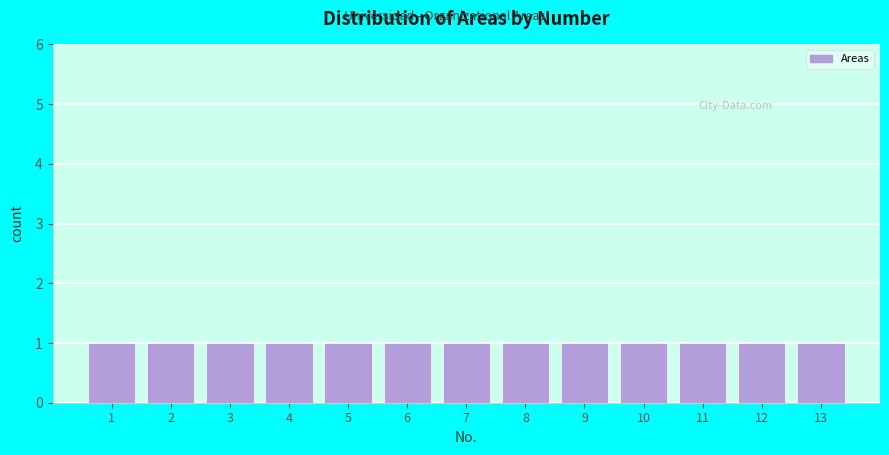

Reading left to right, transcribe this chart: for each bar, give the range it covers on the x-axis and its height. The values are not printed on the chart, so give them approximately, as read against the axis.

0.5 to 1.5: 1
1.5 to 2.5: 1
2.5 to 3.5: 1
3.5 to 4.5: 1
4.5 to 5.5: 1
5.5 to 6.5: 1
6.5 to 7.5: 1
7.5 to 8.5: 1
8.5 to 9.5: 1
9.5 to 10.5: 1
10.5 to 11.5: 1
11.5 to 12.5: 1
12.5 to 13.5: 1